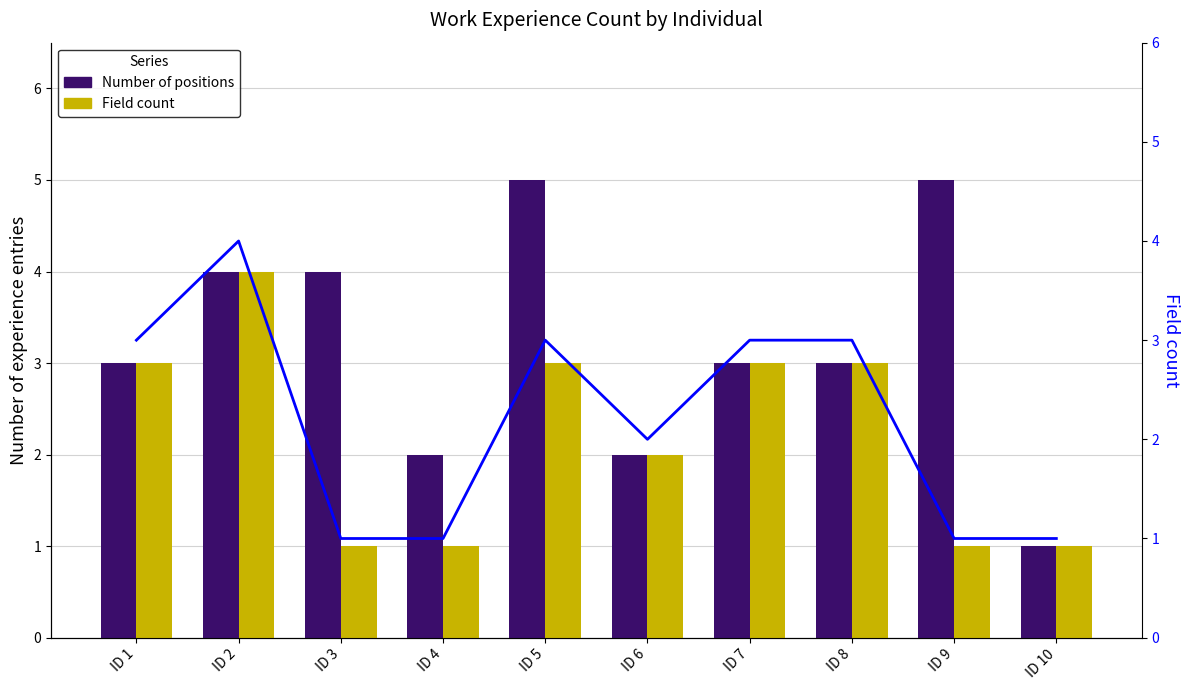

Which category has the lowest value in the Number of positions series?

ID 10